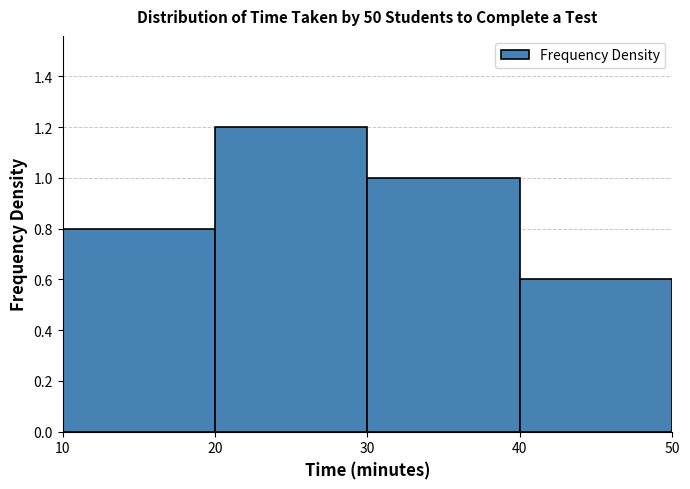

How tall is the bar that spans 30 to 40 on the x-axis? The values are not printed on the chart, so give them approximately, as read against the axis.

1.0